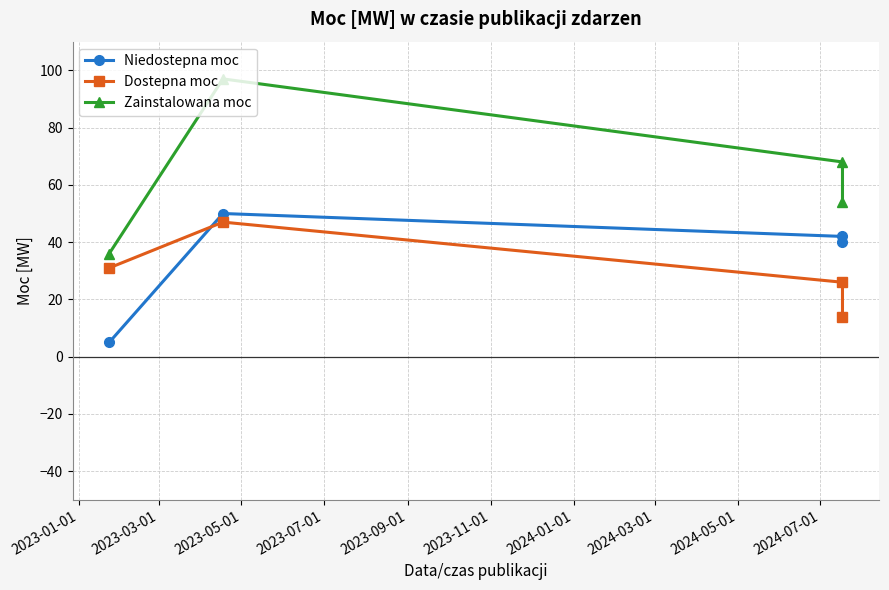

What is the maximum value shown in the chart?

97